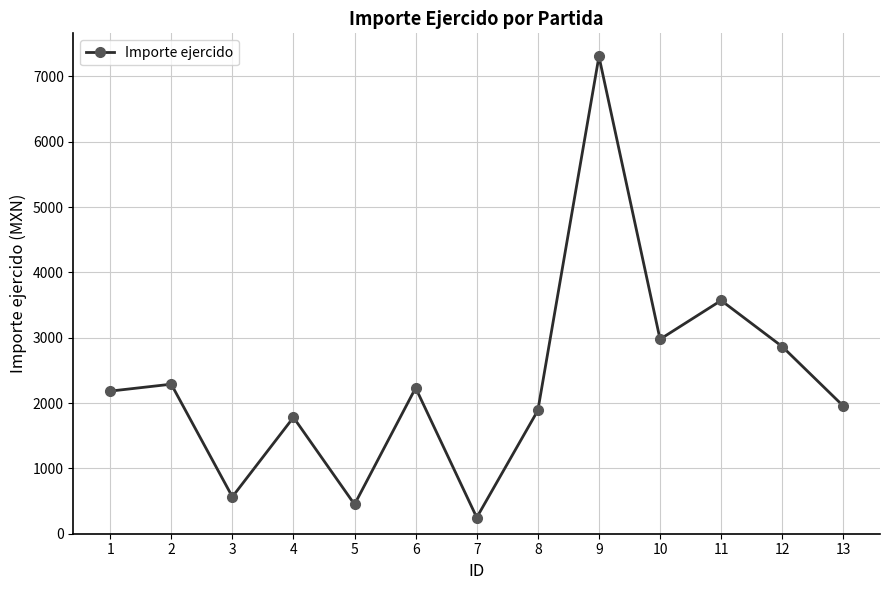

What is the sum of all values?

30308.3